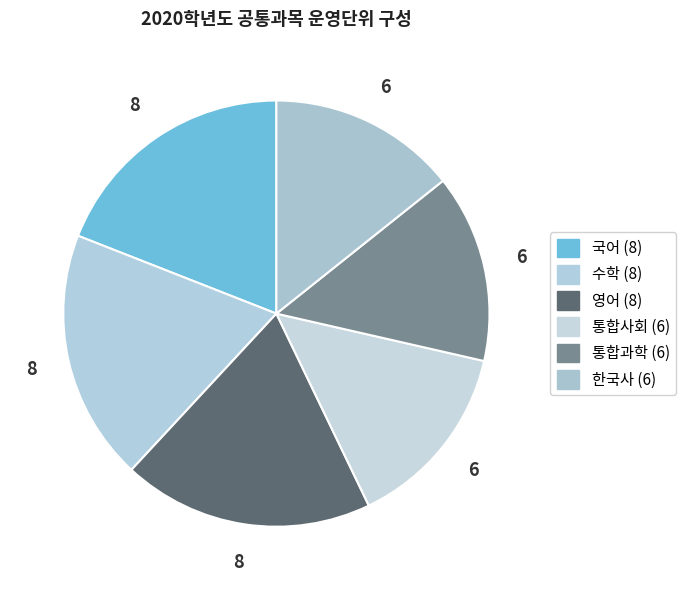

How many segments does this pie chart have?

6